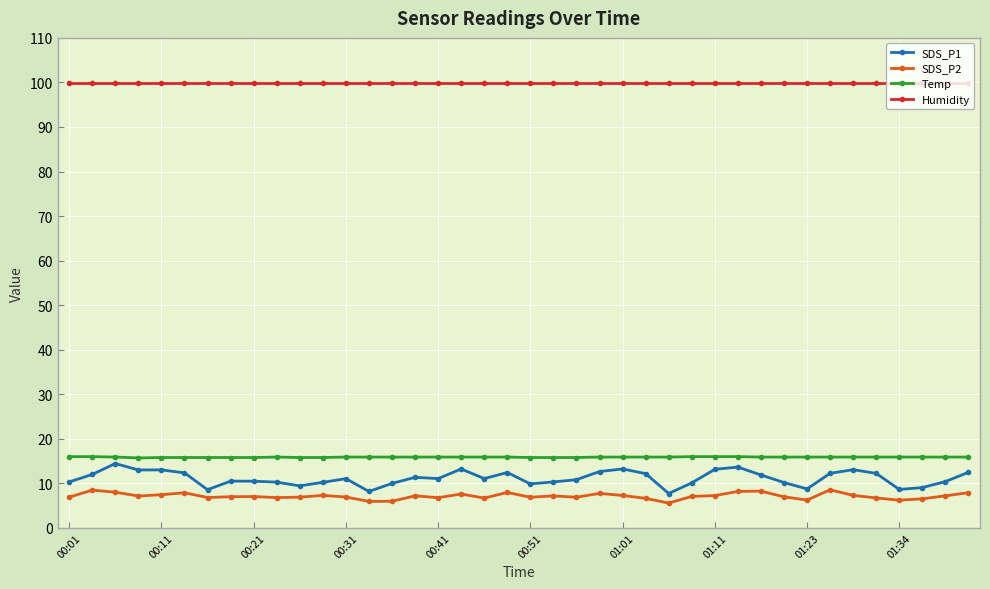

What is the difference between the maximum and minimum values in the Temp series?

0.3